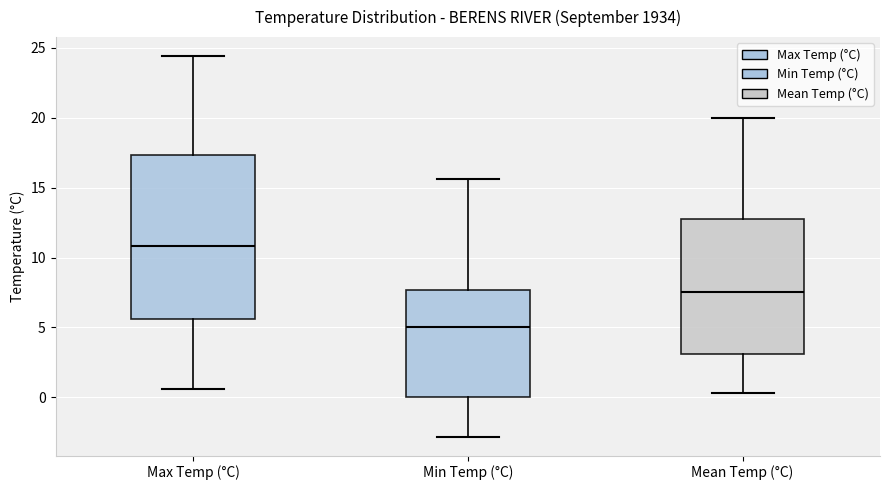

Reading left to right, read every box against the y-axis: the position of its median line, the range the box covers, and the ends of its whiskers. The values are not printed on the chart, so give them approximately, as read against the axis.

Max Temp (°C): median 11.0, box 5.5 to 17.5, whiskers 0.5 to 24.5
Min Temp (°C): median 5.0, box 0.0 to 7.5, whiskers -3.0 to 15.5
Mean Temp (°C): median 7.5, box 3.0 to 13.0, whiskers 0.5 to 20.0